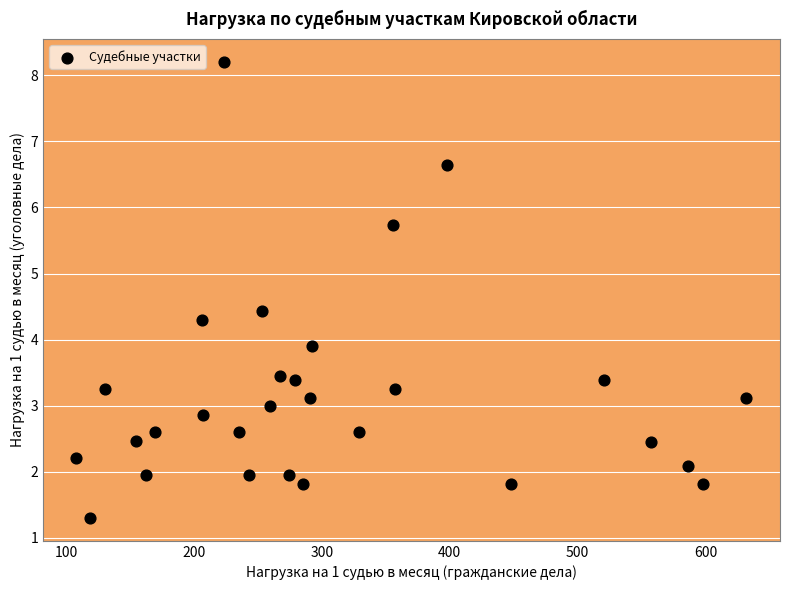

What is the range of Y values (max minus min)?

6.9